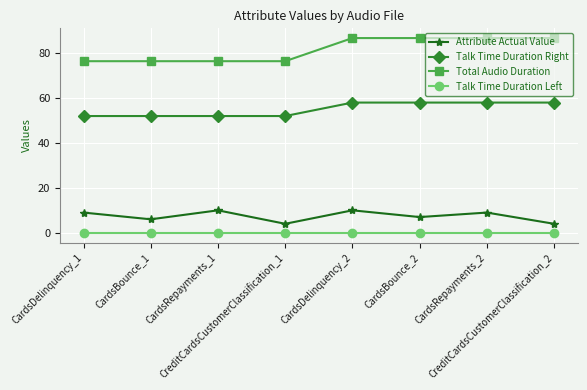

What is the label of the 5th point from the right?

CreditCardsCustomerClassification_1